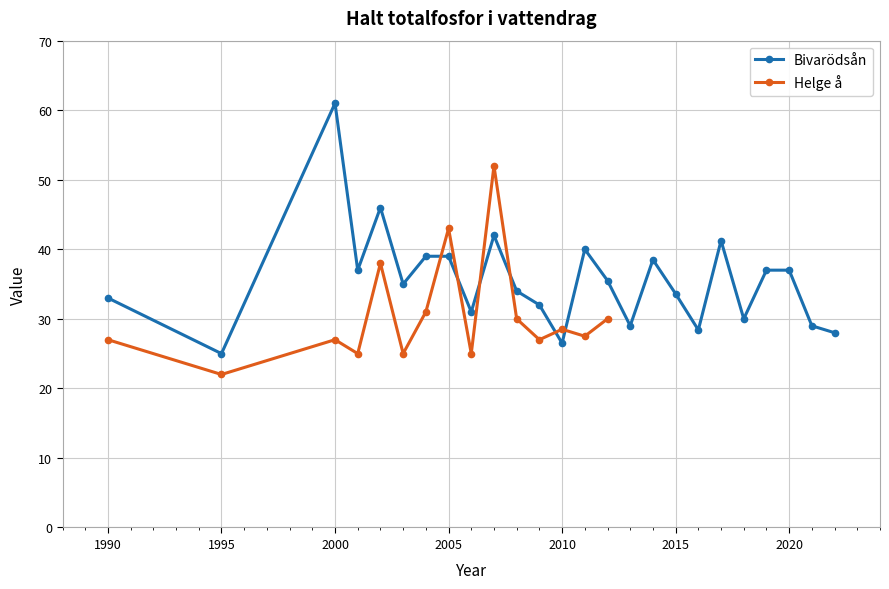

Reading left to right, extract all data points from this chart.

33.0	25.0	61.0	37.0	46.0	35.0	39.0	39.0	31.0	42.0	34.0	32.0	26.5	40.0	35.5	29.0	38.5	33.6	28.4	41.2	30.0	37.0	37.0	29.0	28.0